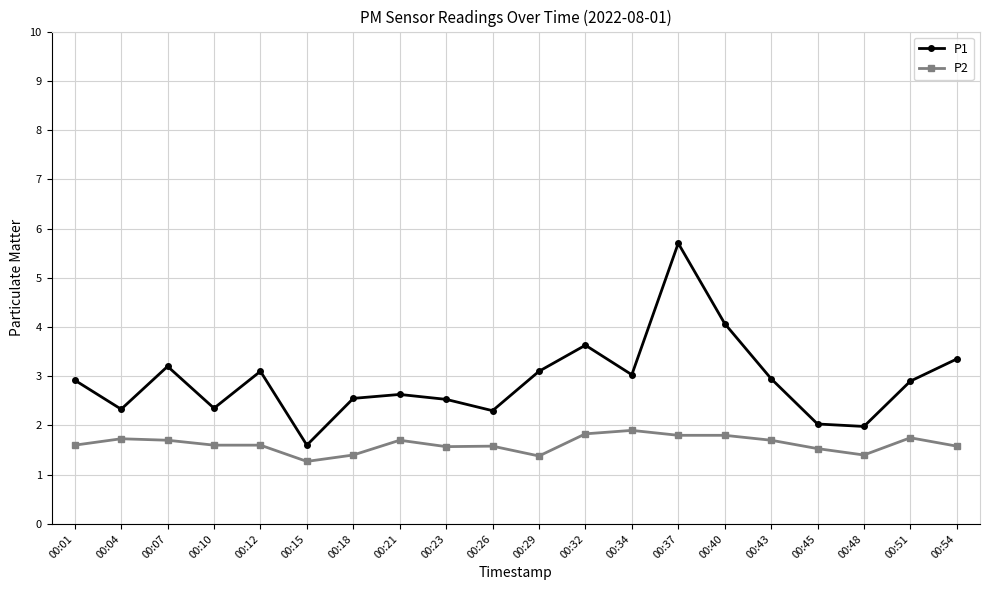

What is the difference between the P2 values at 00:18 and 00:10?

0.2